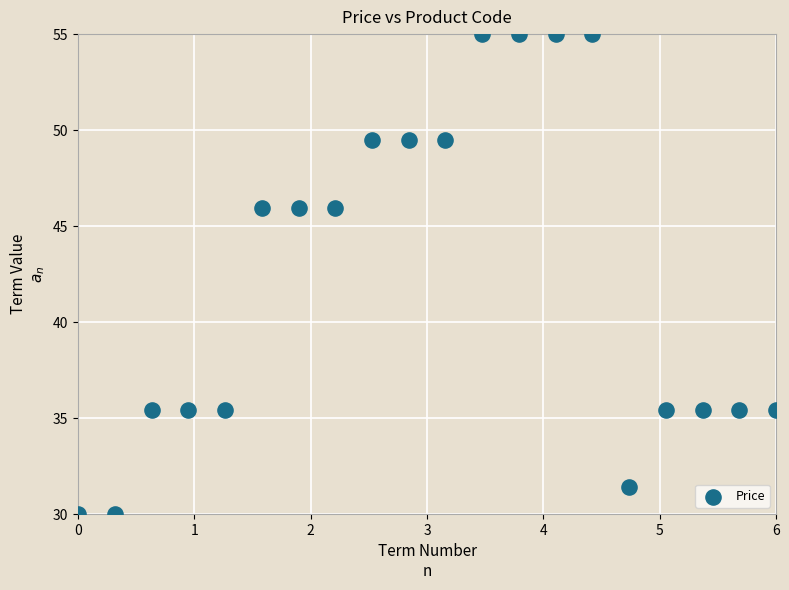

What is the range of Y values (max minus min)?

25.0